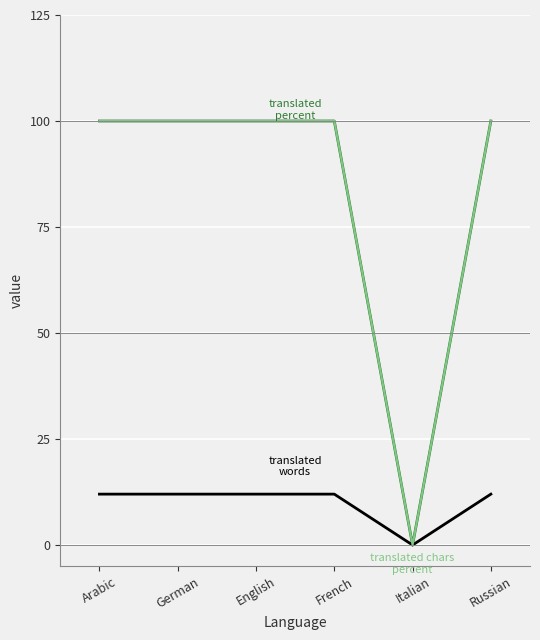

How many lines are shown in the chart?

3